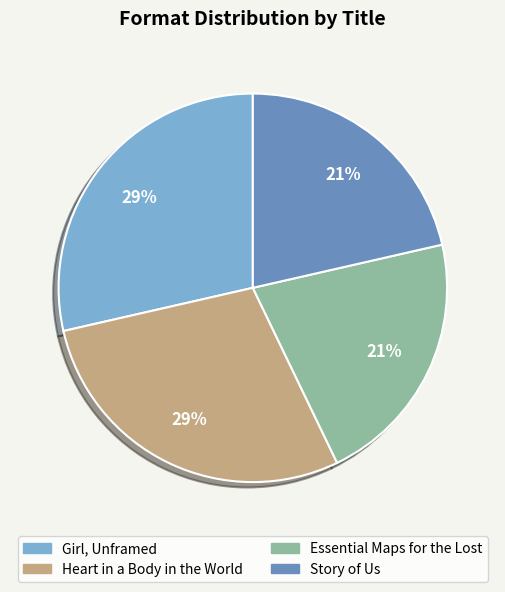

Is it true that Girl, Unframed is 29% of the pie?

True